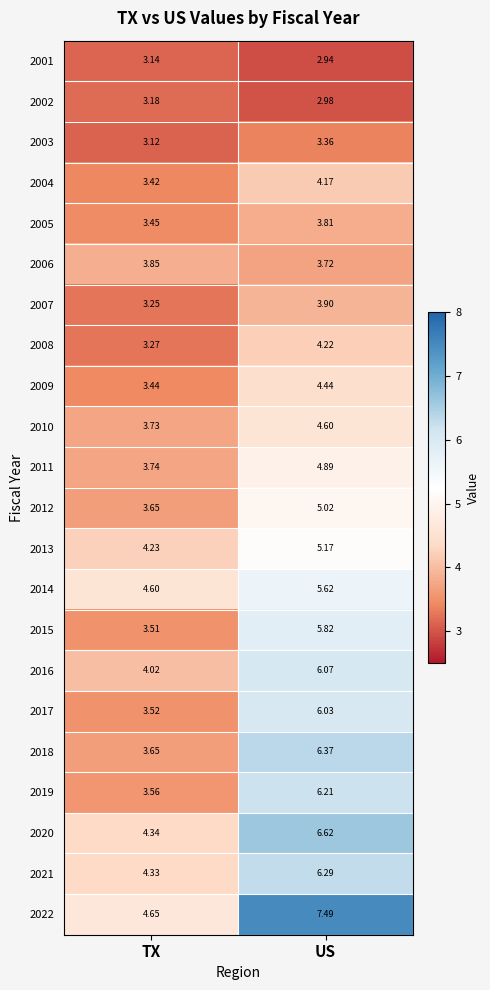

At which label is 2012 closest to 4?

TX